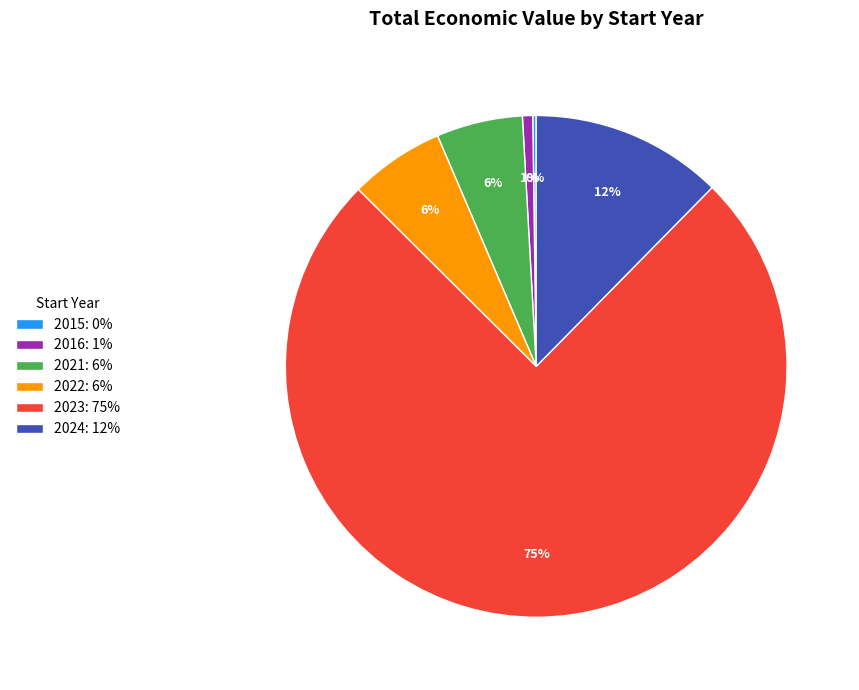

Which slice is the largest?

2023: 75%